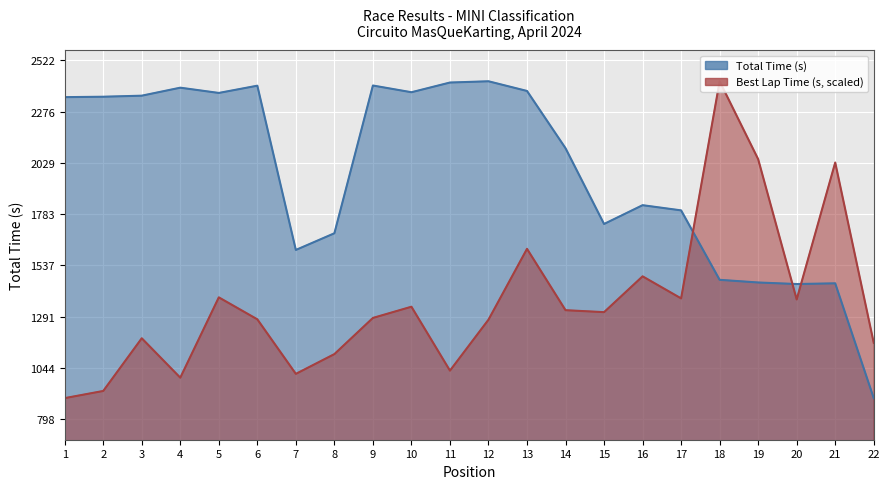

Reading left to right, what are all the values shown in this chart?

Total Time: 1=2346.2	2=2348.2	3=2353.2	4=2391.7	5=2366.4	6=2401.3	7=1611.3	8=1691.5	9=2402.1	10=2369.8	11=2416.4	12=2422.5	13=2375.9	14=2100.6	15=1736.2	16=1826.6	17=1801.6	18=1467.7	19=1454.8	20=1447.4	21=1450.8	22=898.7
Best Lap time: 1=898.7	2=933.2	3=1186.6	4=997.1	5=1383.3	6=1277.7	7=1015.4	8=1110.5	9=1284.4	10=1338.3	11=1031.0	12=1276.1	13=1616.7	14=1321.6	15=1312.2	16=1484.4	17=1378.3	18=2422.5	19=2047.9	20=1373.3	21=2031.8	22=1164.9